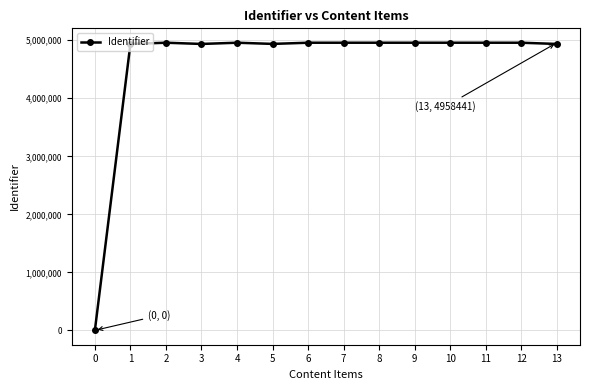

True or false: the data shows 2974597 at 5.

False